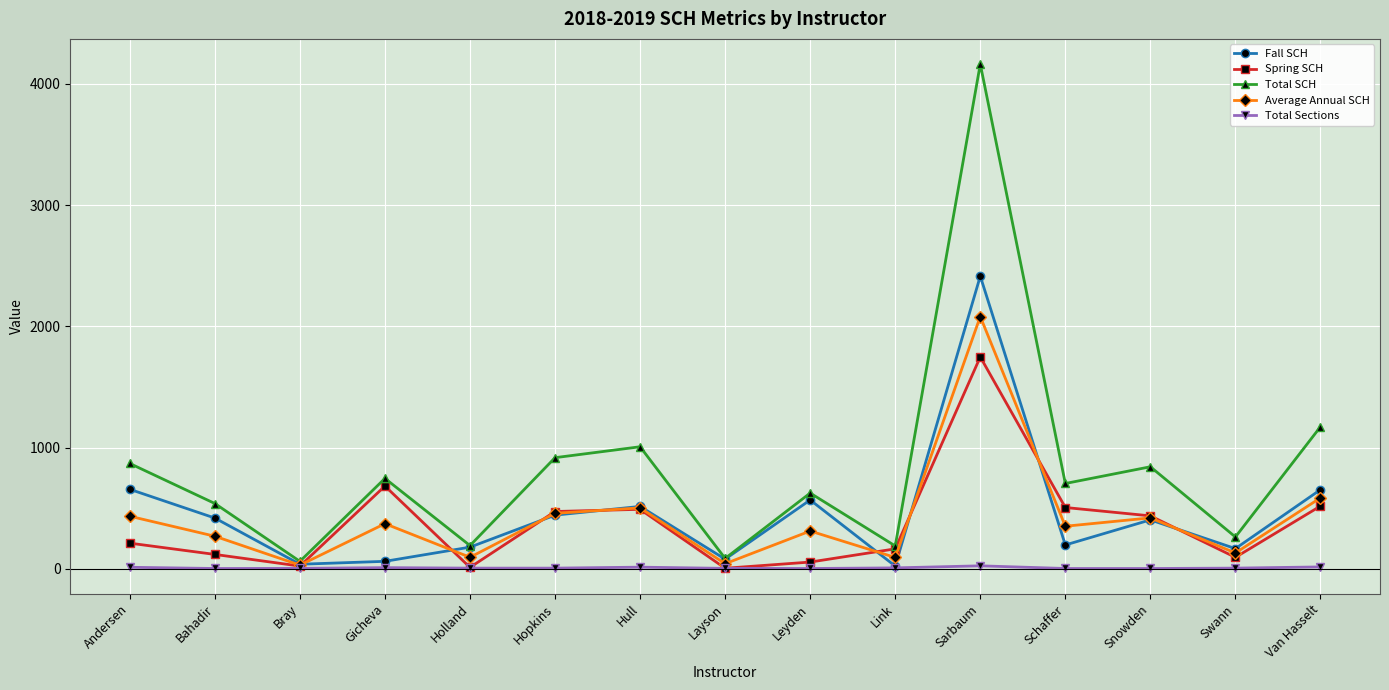

At which label is Average Annual SCH closest to 1056?

Van Hasselt